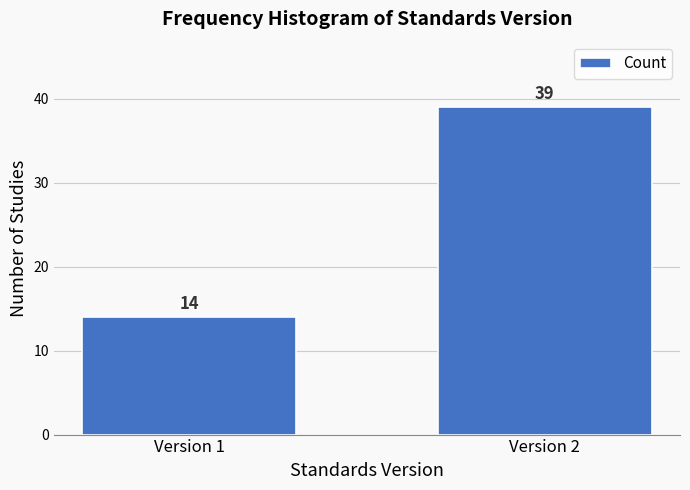

Reading left to right, what are all the values shown in this chart?

14	39